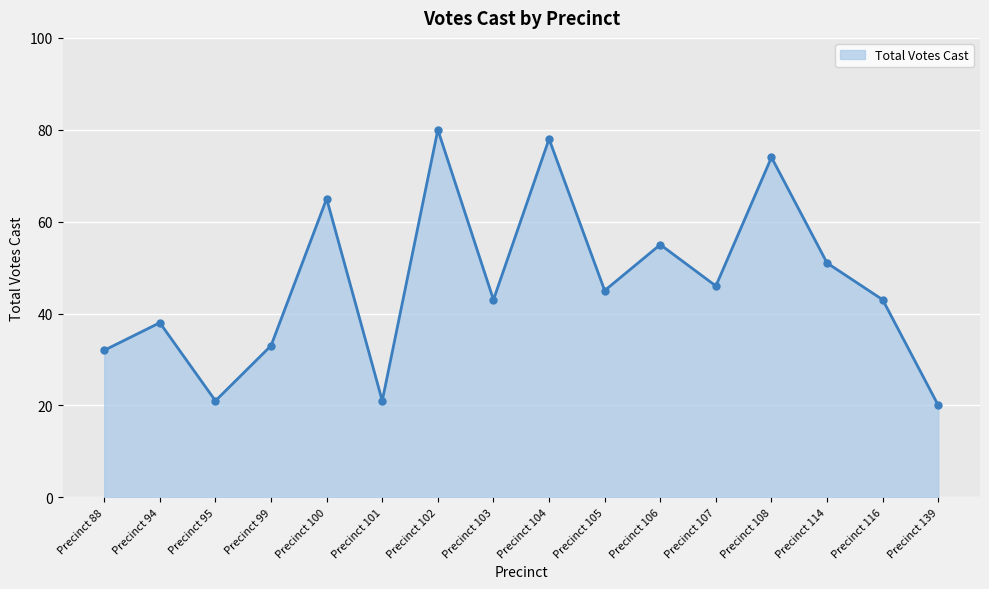

At which category does the data reach its first local valley?

Precinct 95